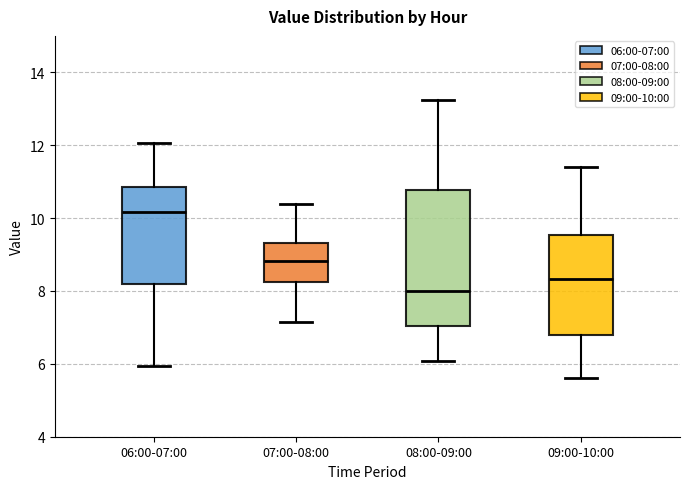

Reading left to right, read every box against the y-axis: the position of its median line, the range the box covers, and the ends of its whiskers. The values are not printed on the chart, so give them approximately, as read against the axis.

06:00-07:00: median 10.2, box 8.2 to 10.8, whiskers 6.0 to 12.0
07:00-08:00: median 8.8, box 8.2 to 9.4, whiskers 7.2 to 10.4
08:00-09:00: median 8.0, box 7.0 to 10.8, whiskers 6.0 to 13.2
09:00-10:00: median 8.4, box 6.8 to 9.6, whiskers 5.6 to 11.4